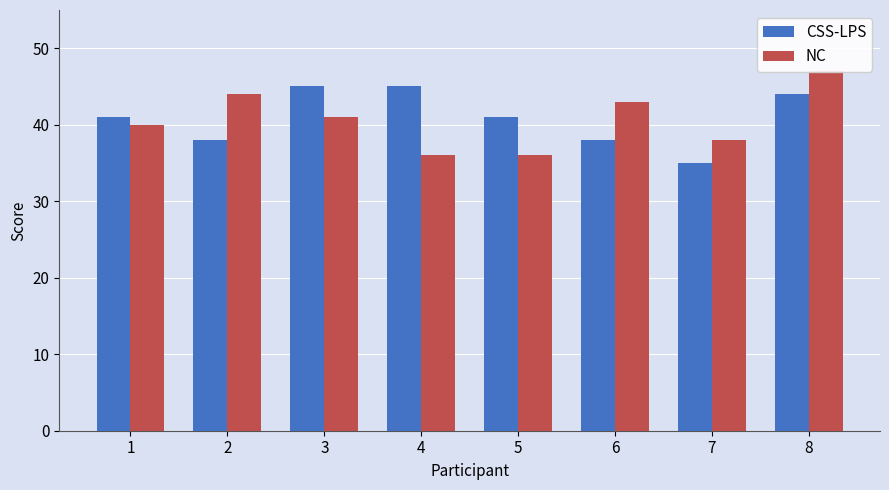

What is the value of the NC bar at the 6th from the left?

43